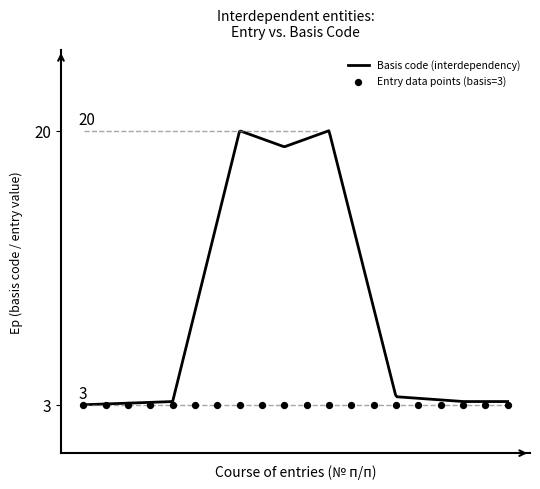

What is the maximum value for Basis code (interdependency)?

20.0